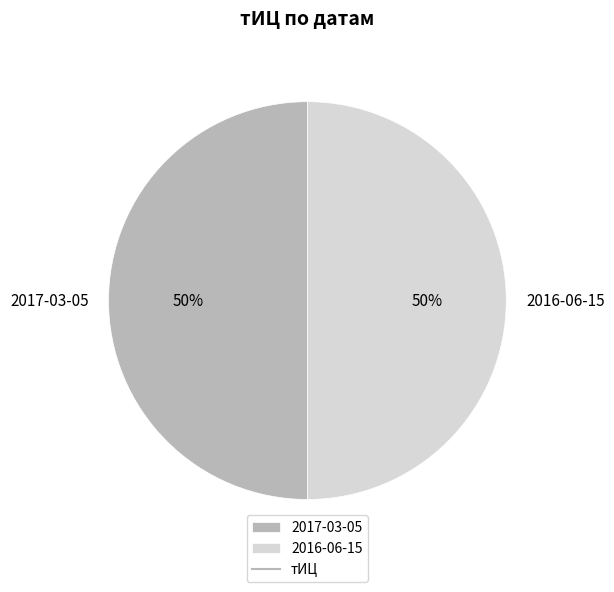

Is it true that 2017-03-05 is 50% of the pie?

True